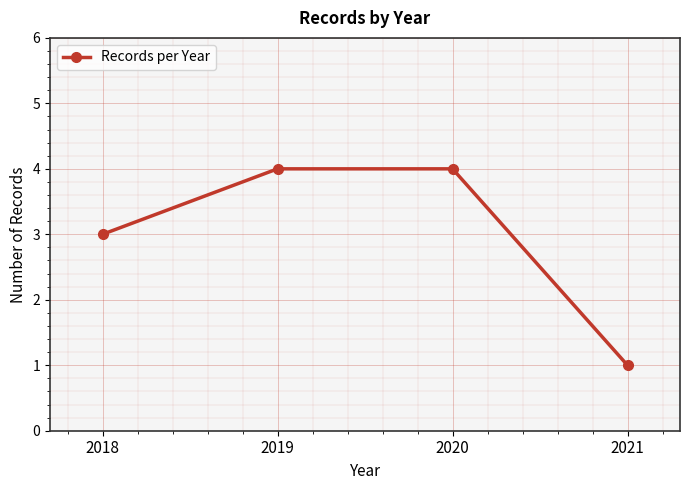

Reading right to left, extract all data points from this chart.

2021=1	2020=4	2019=4	2018=3